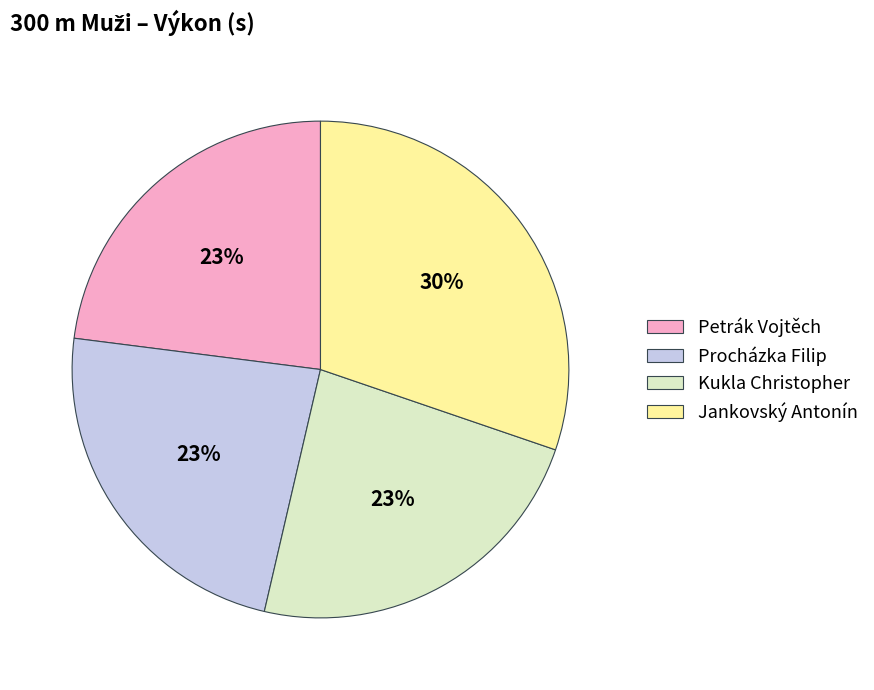

How many slices are in this pie chart?

4